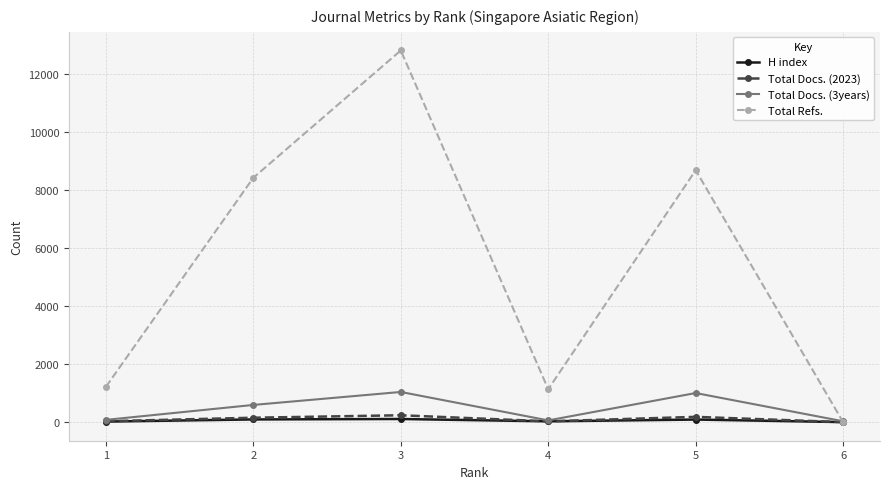

At how many categories does at least one series exceed 3176?

3